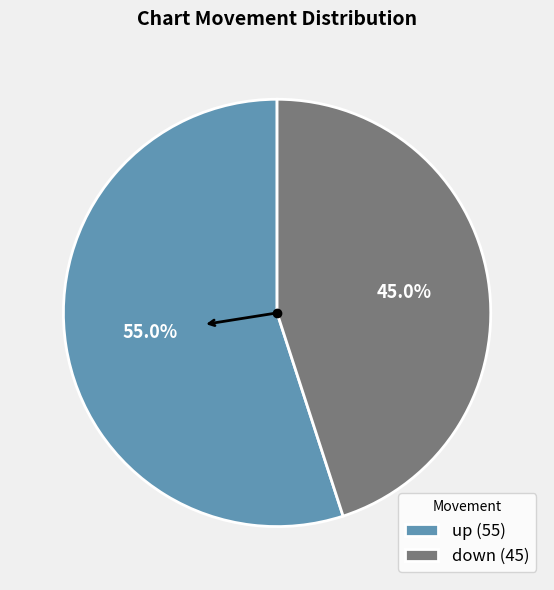

What is the ratio of the value at up to the value at down?

1.2